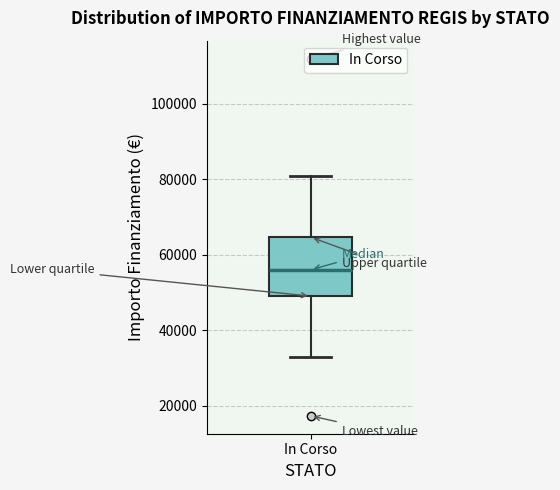

Where does the upper whisker of the box for In Corso end on the y-axis? The values are not printed on the chart, so give them approximately, as read against the axis.

80000